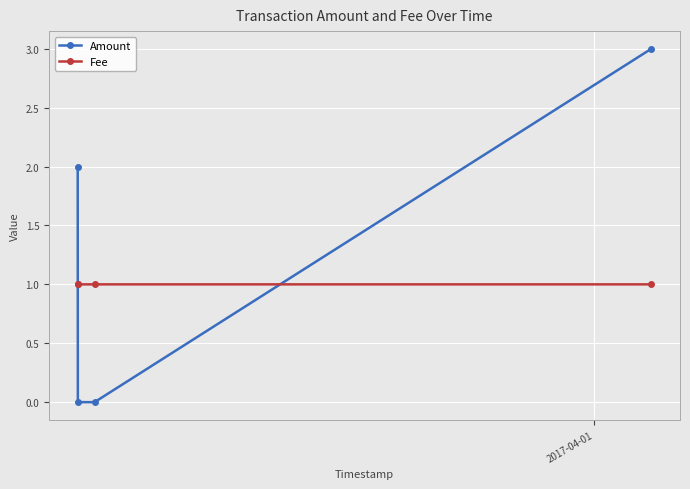

True or false: Amount has more than 0 points higher than both neighbors.

False